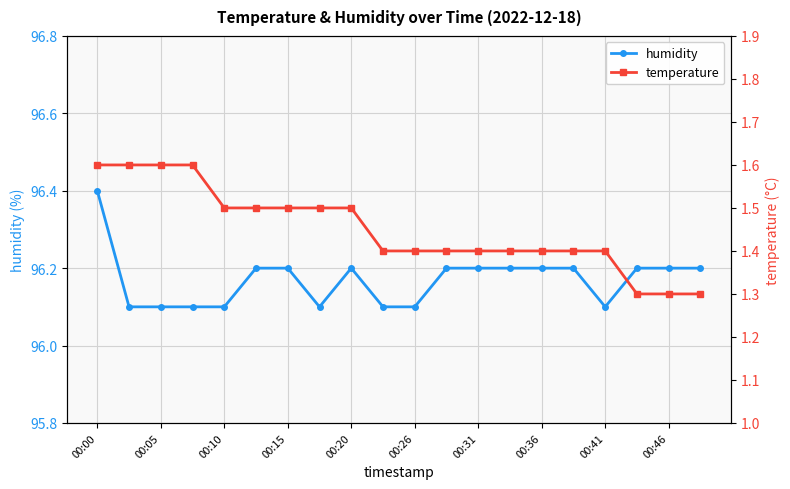

List the series in order of their overall mean, lowest first.

temperature, humidity